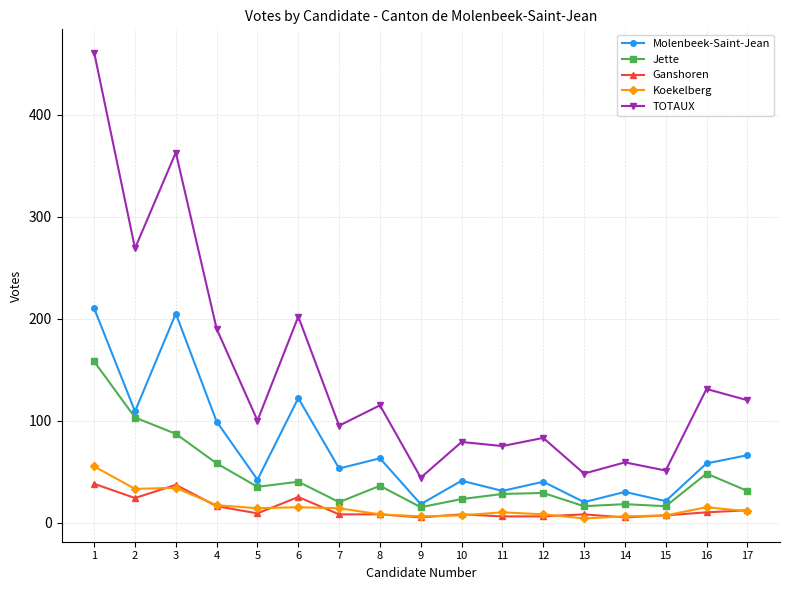

At how many categories does at least one series exceed 161?

5